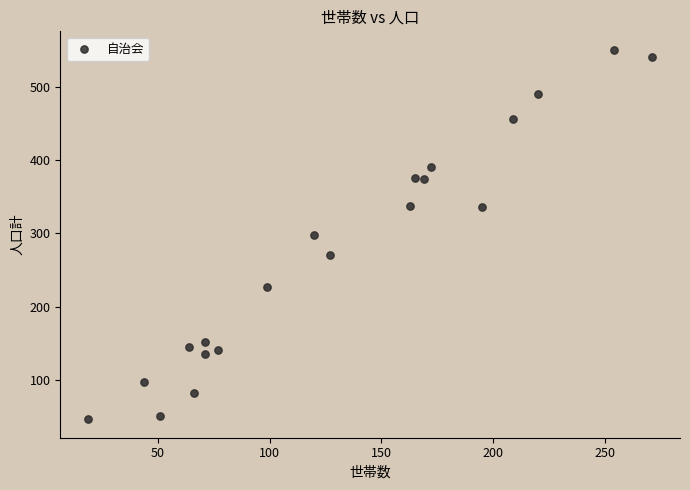

What is the range of Y values (max minus min)?

505